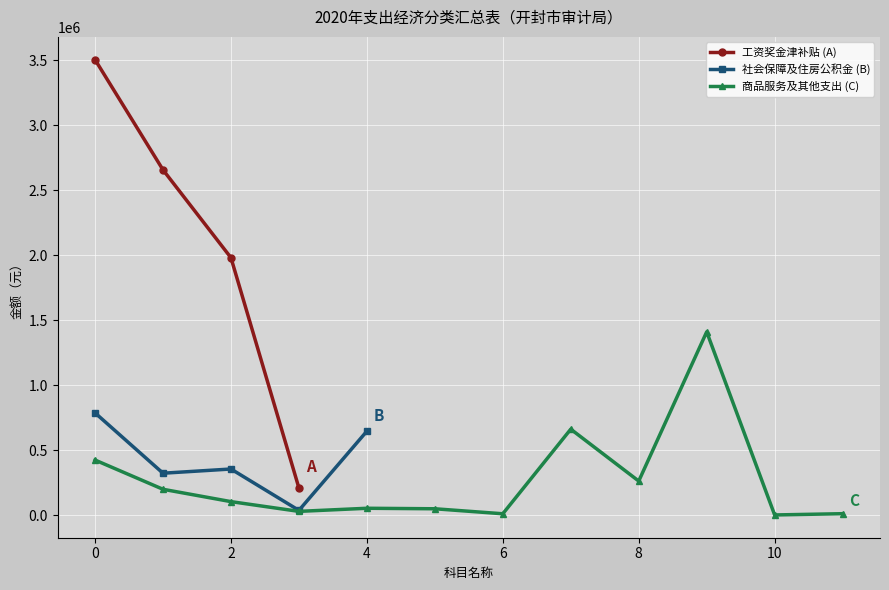

What is the average value?

654123.2